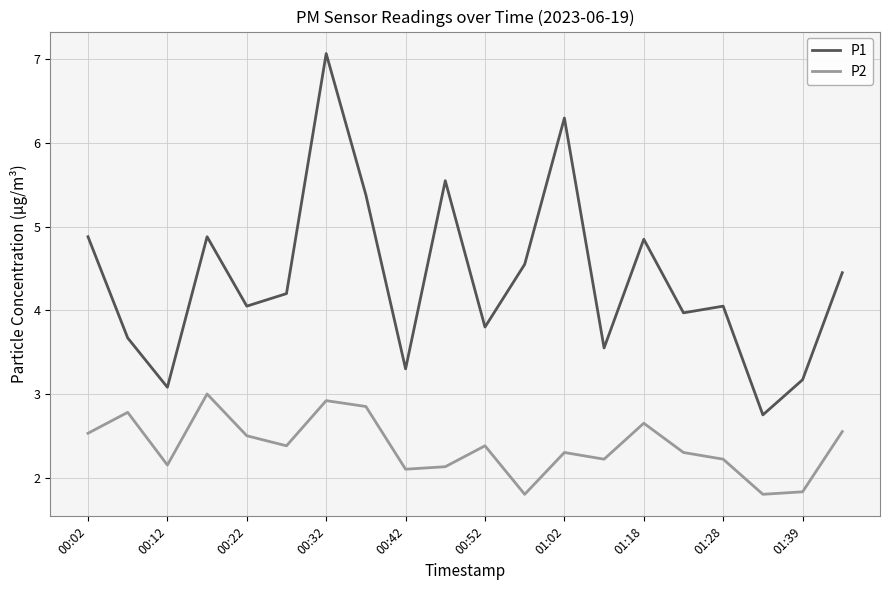

Which series has the largest range (max minus min)?

P1